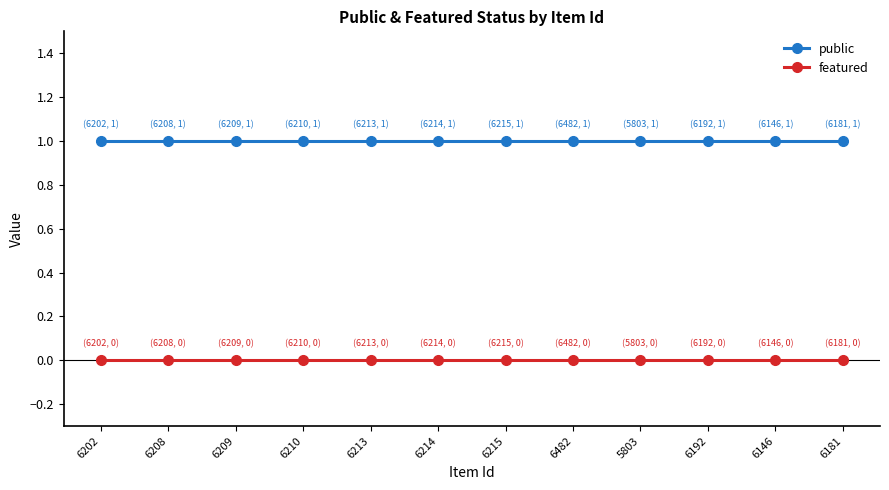

List the series in order of their peak value, lowest first.

featured, public